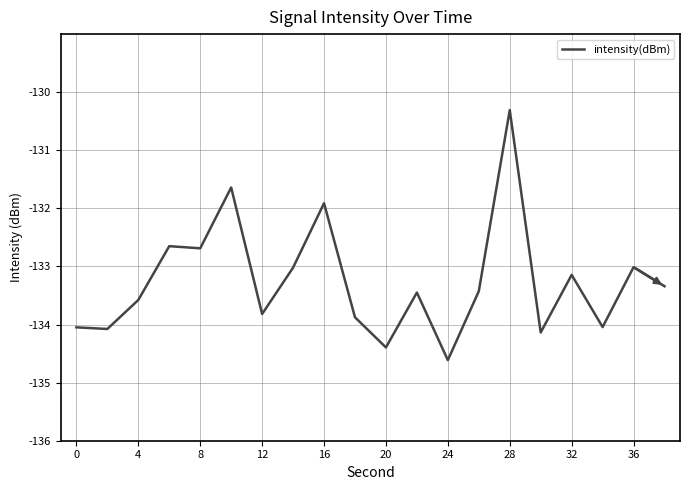

What is the smallest value displayed?

-134.6